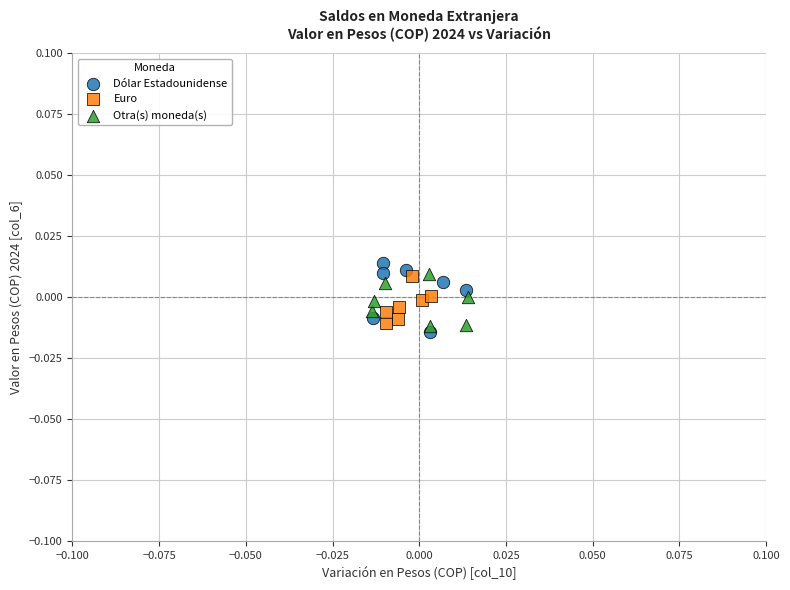

What are all the series names shown in the legend?

Dólar Estadounidense, Euro, Otra(s) moneda(s)